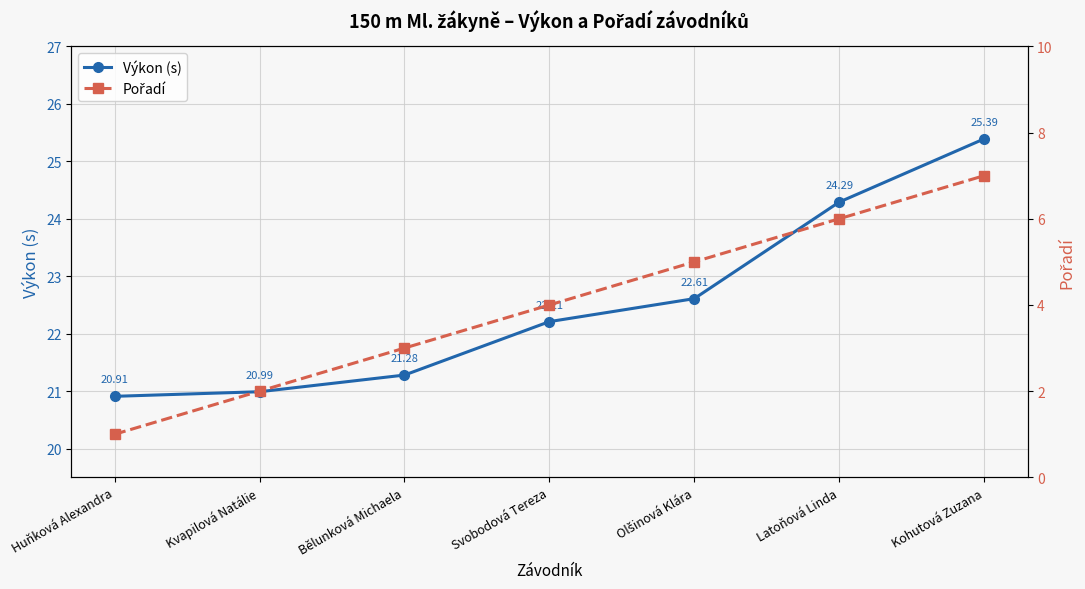

What are all the series names shown in the legend?

Výkon (s), Pořadí